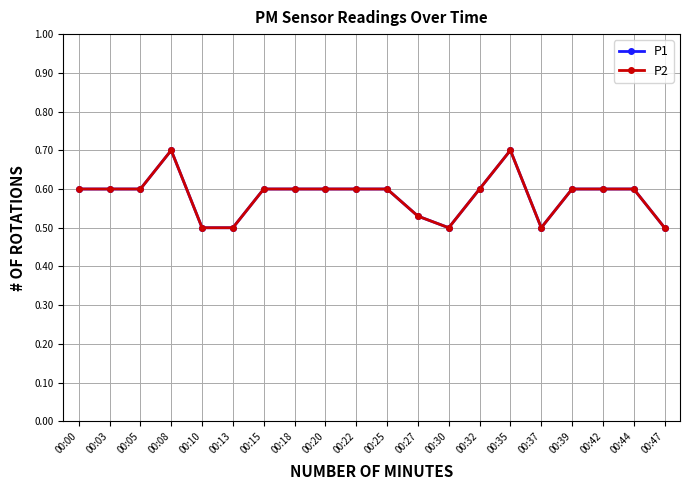

At which category is the sum across all series the highest?

00:08